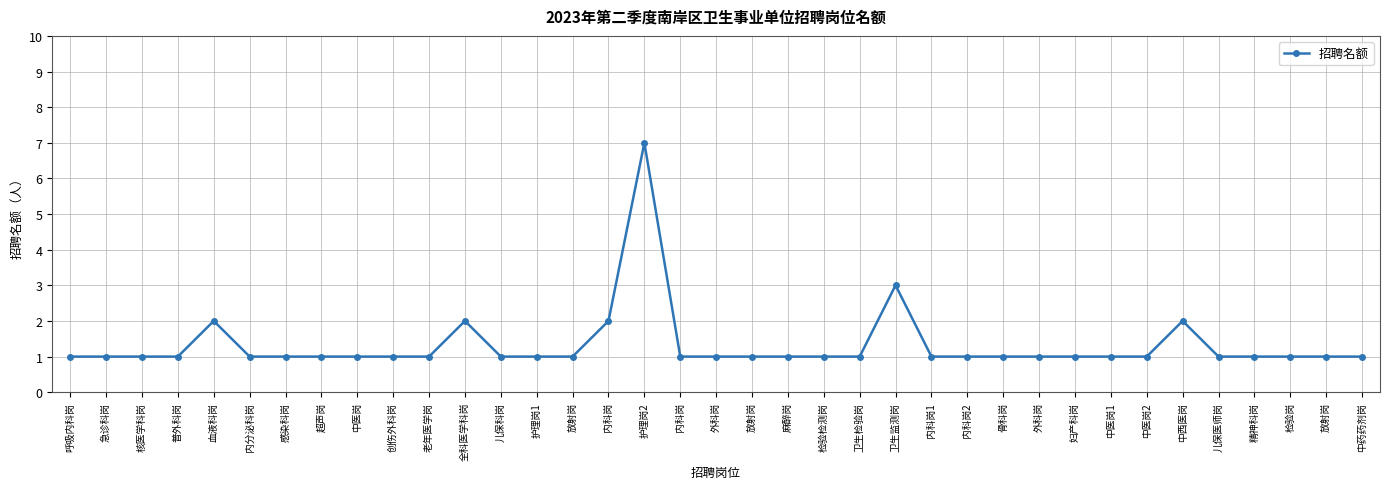

Does the chart have visible grid lines?

Yes